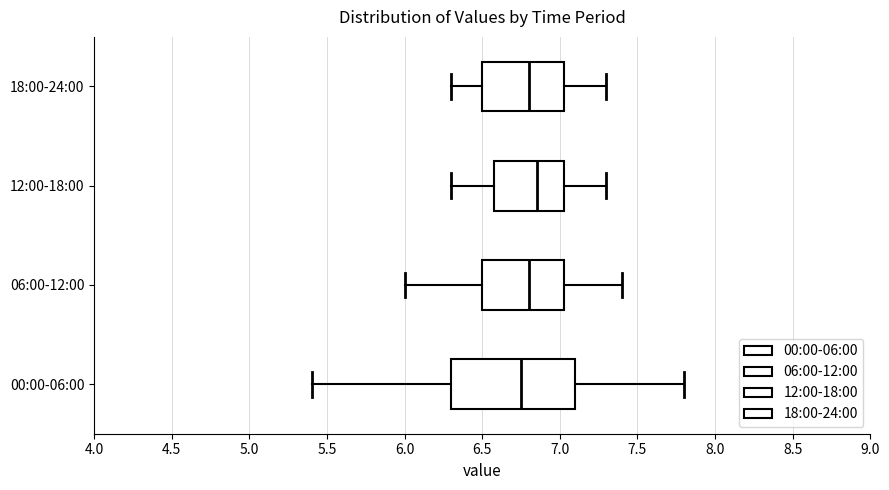

Comparing the boxes themselves (not the whiskers), which one is the widest?

00:00-06:00